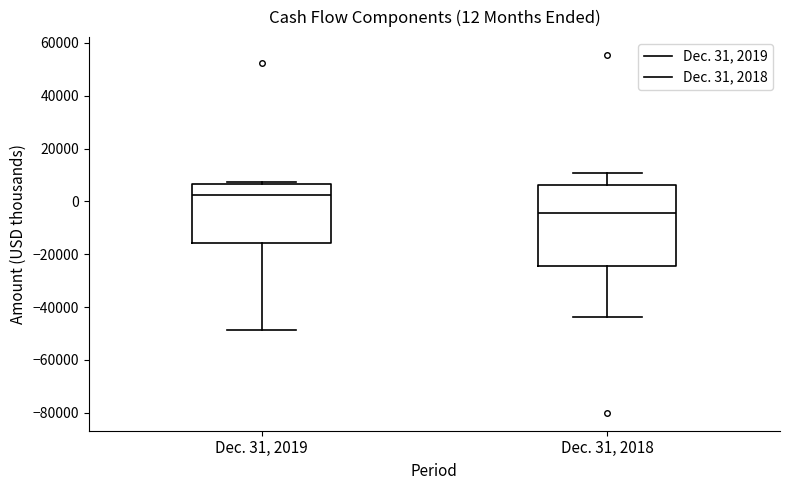

Comparing the boxes themselves (not the whiskers), which one is the tallest?

Dec. 31, 2018